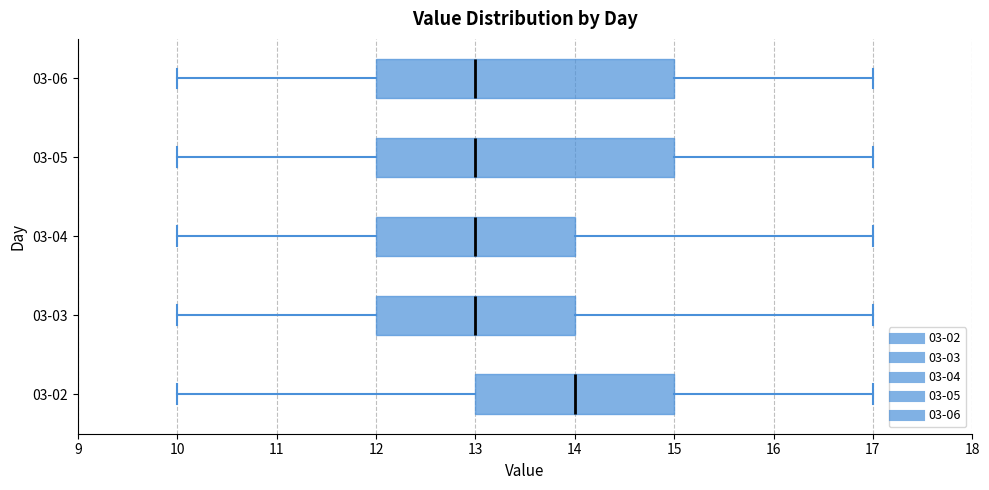

Where is the left edge of the box for 03-04 on the x-axis? The values are not printed on the chart, so give them approximately, as read against the axis.

12